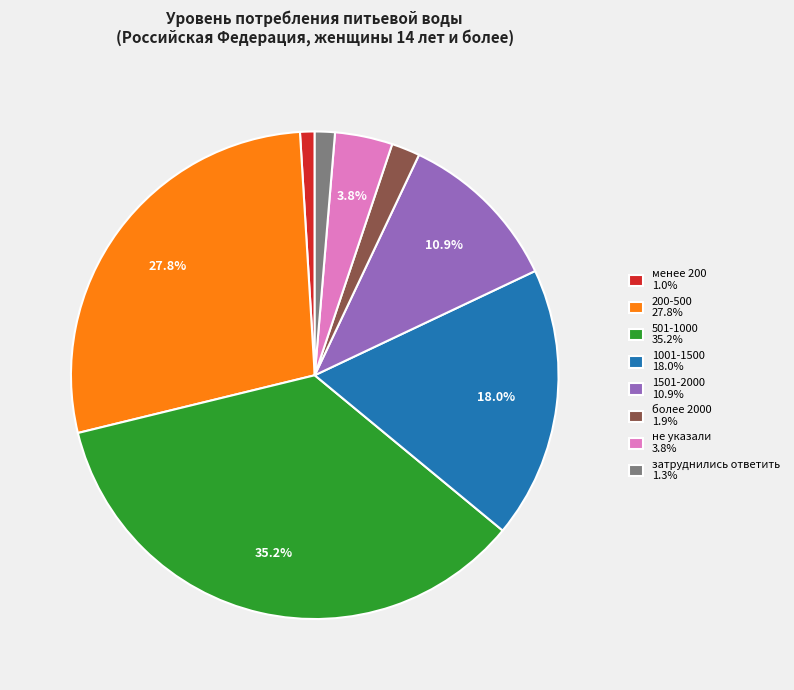

How much of the chart is everything except 200-500 27.8%?

72.2%